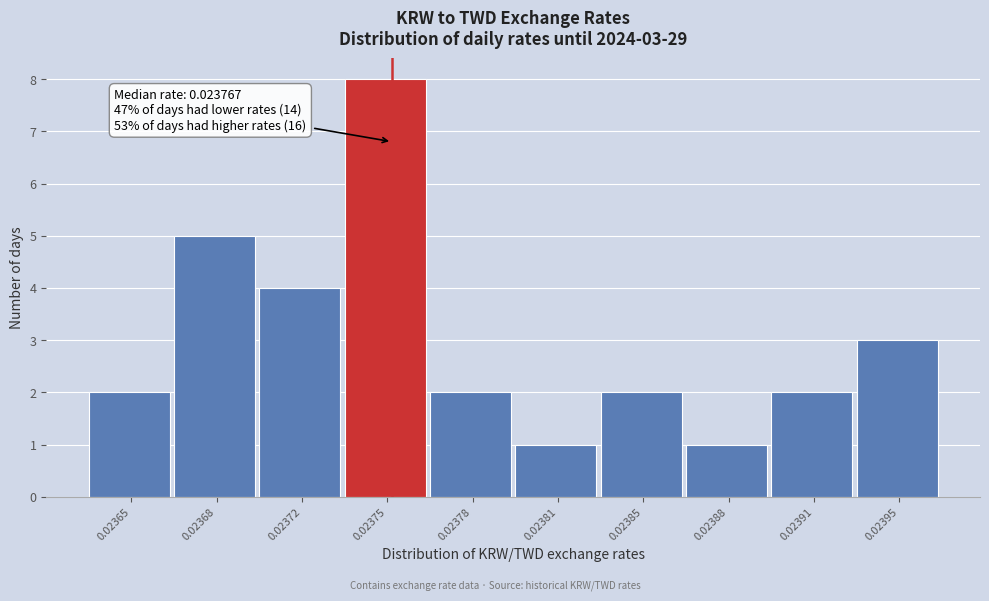

Reading left to right, transcribe all the data shown in this chart.

2	5	4	8	2	1	2	1	2	3